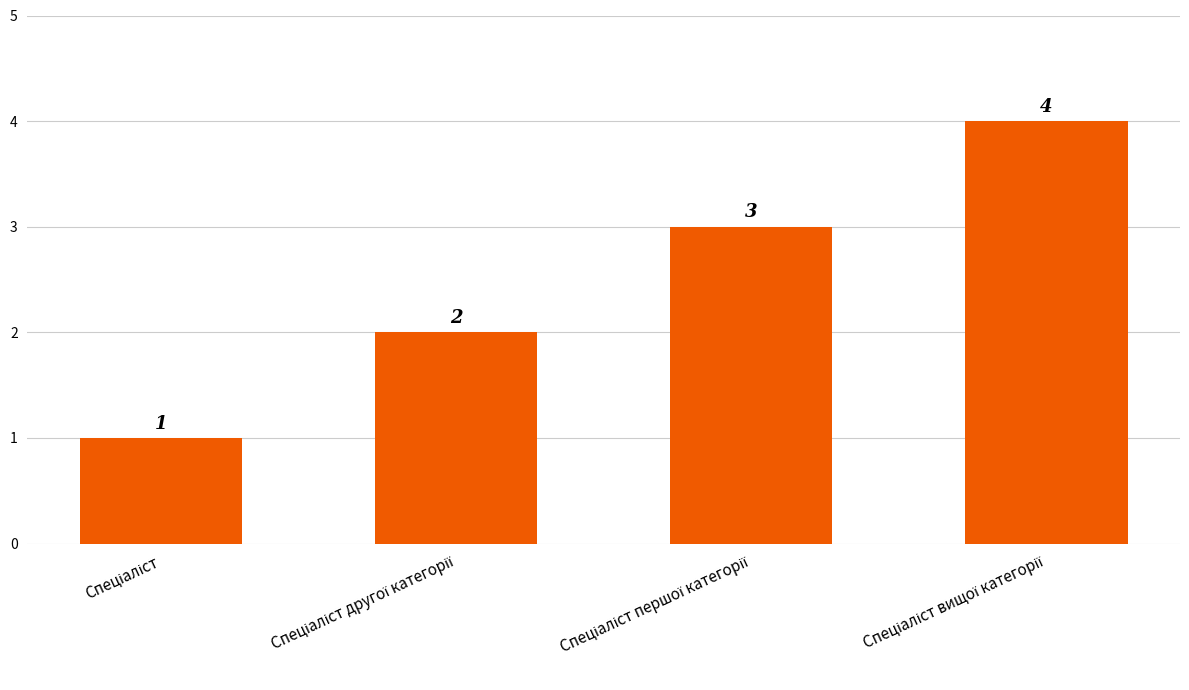

What is the difference between the maximum and minimum values?

3